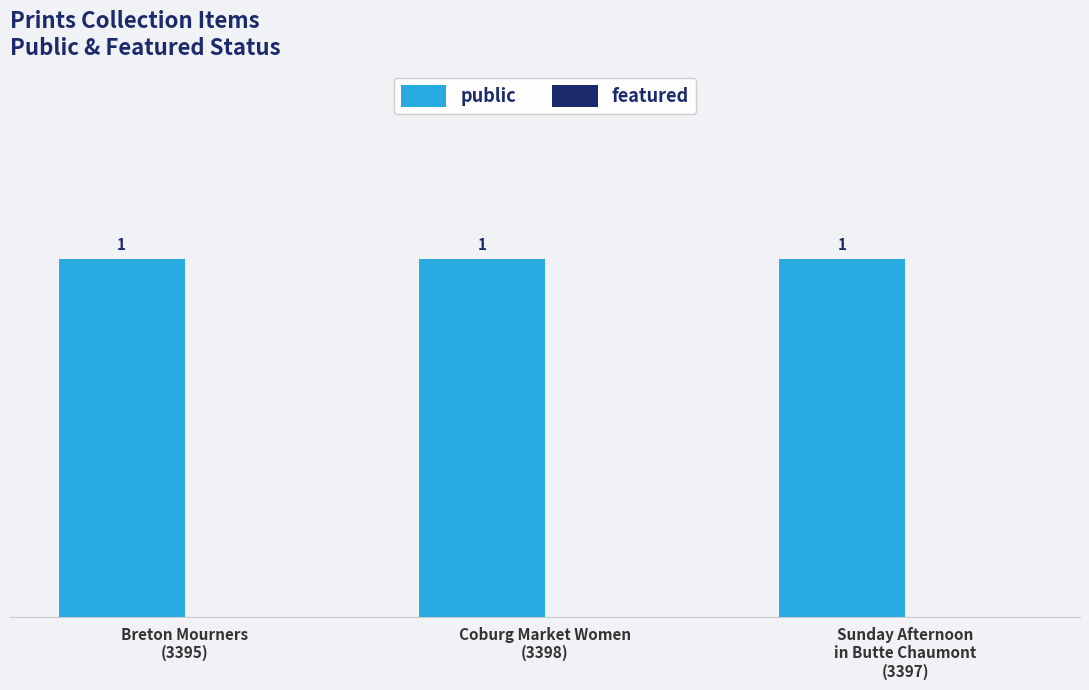

What is the label of the 3rd bar from the left?

Sunday Afternoon
in Butte Chaumont
(3397)